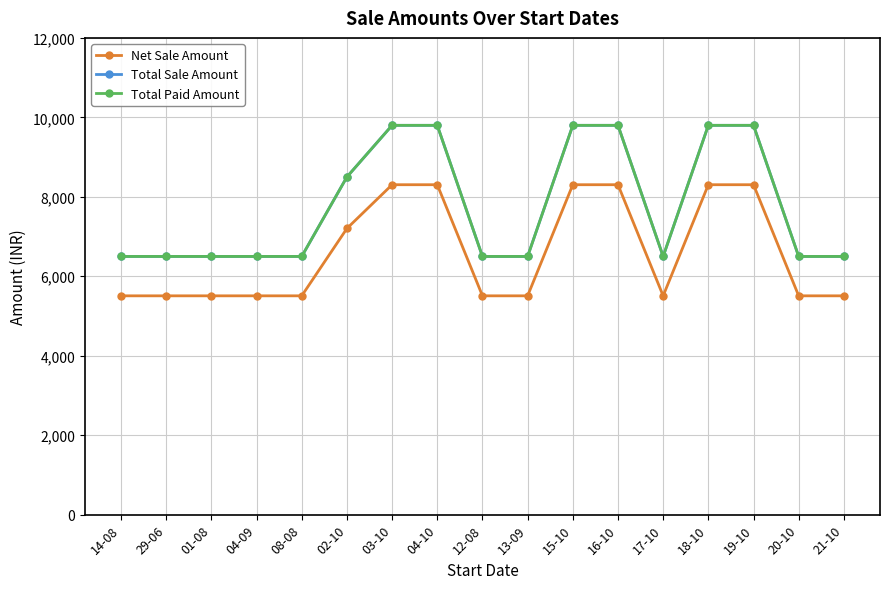

Is this an area chart (filled region under the line)?

No